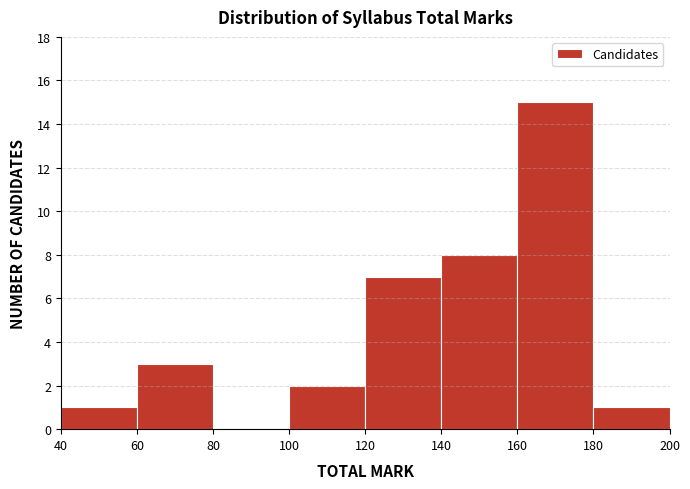

Reading left to right, list every bar in this chart as the range it spans on the x-axis followed by its height. The values are not printed on the chart, so give them approximately, as read against the axis.

40 to 60: 1
60 to 80: 3
80 to 100: 0
100 to 120: 2
120 to 140: 7
140 to 160: 8
160 to 180: 15
180 to 200: 1